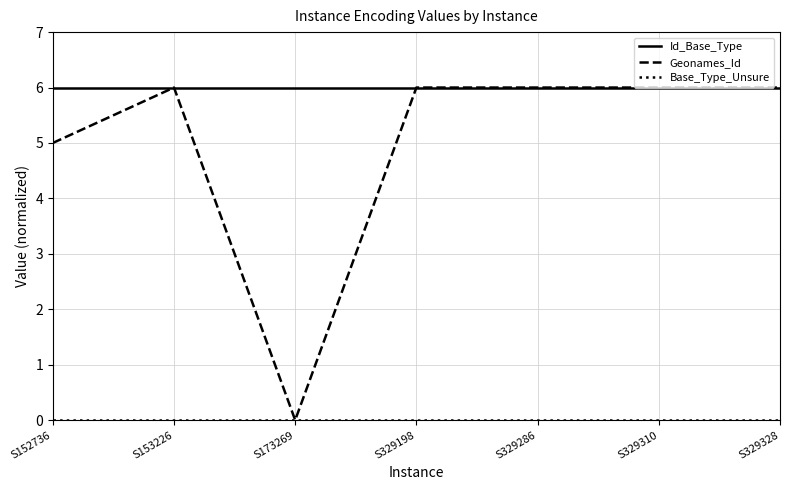

The Geonames_Id series shows 2 at S329286. True or false?

False